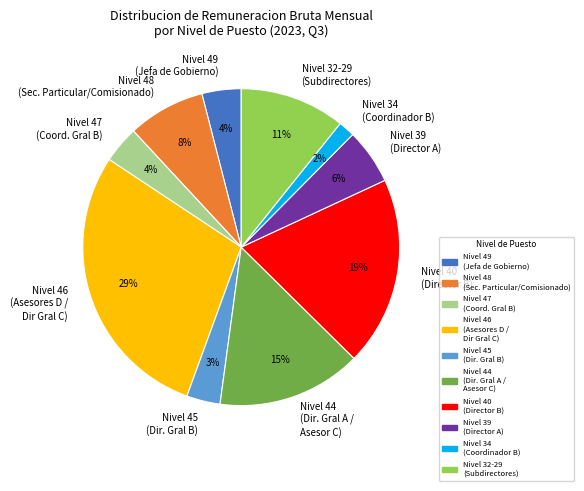

Which slice is the smallest?

Nivel 34 (Coordinador B)